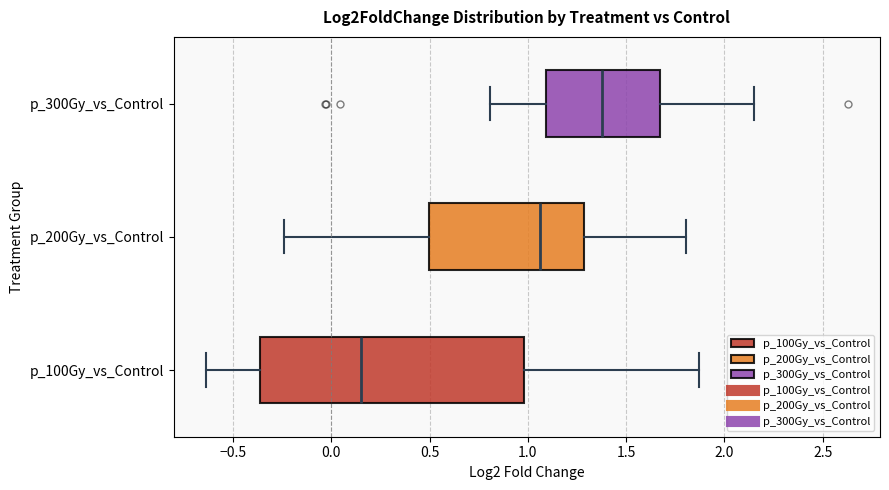

Which box is the widest, from its left edge to its right edge?

p_100Gy_vs_Control